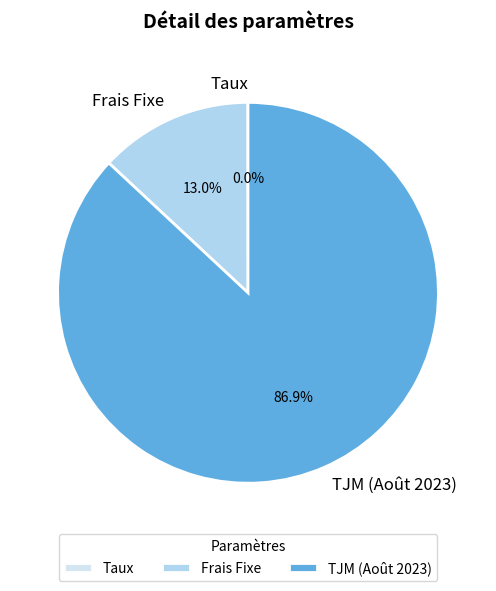

Is TJM (Août 2023) the majority of the pie?

Yes